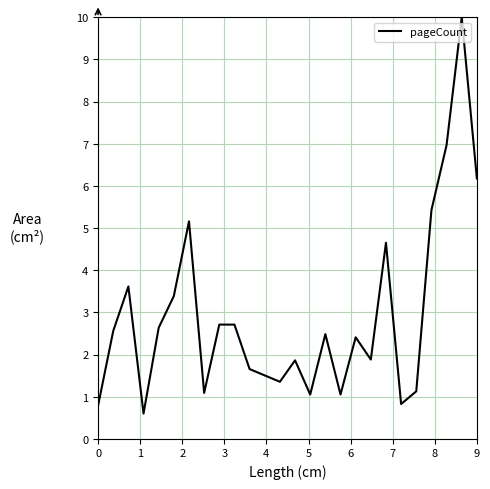

What is the greatest value displayed?

10.0